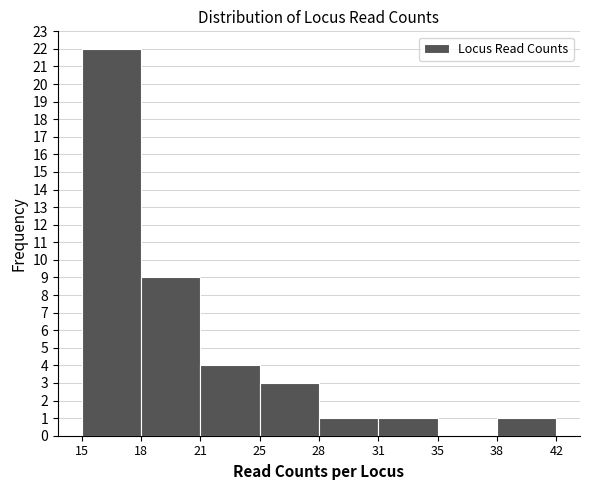

Reading right to left, what are all the values shown in this chart?

38=1	35=0	31=1	28=1	25=3	21=4	18=9	15=22